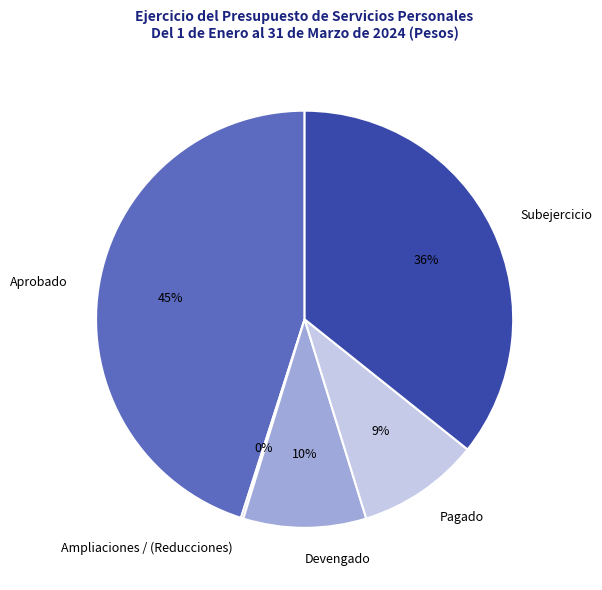

To the nearest percent, what is the difference between the largest and smallest slice percentages?

45%